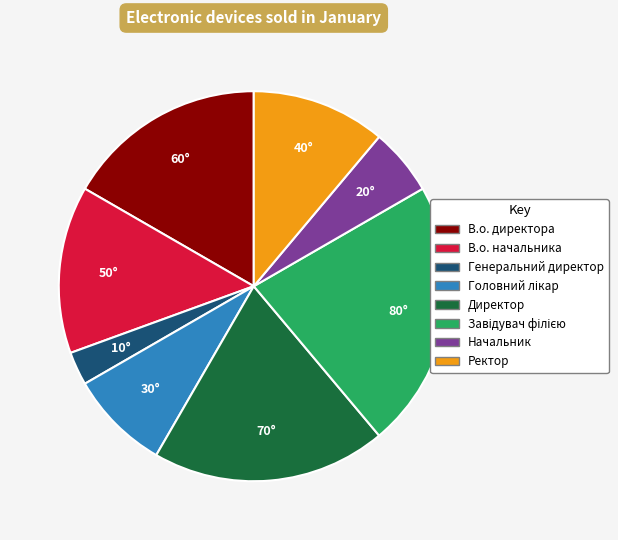

Is it true that Директор is 19% of the pie?

True